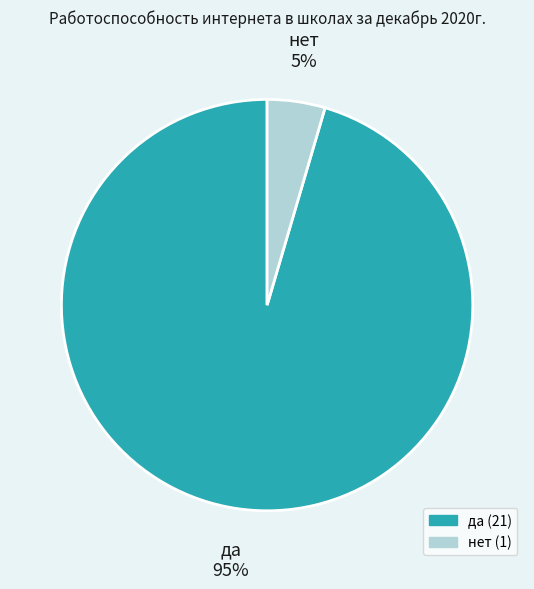

To the nearest percent, what is the combined percentage of нет and да?

100%